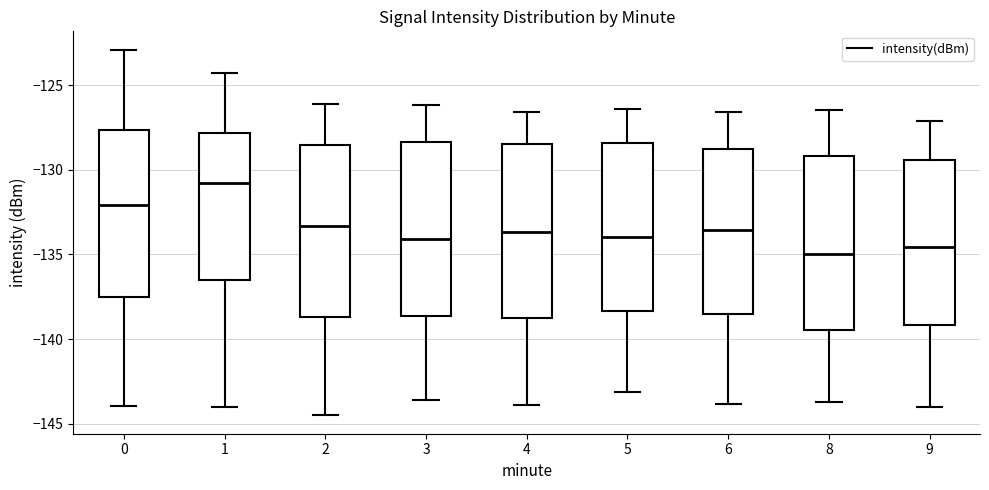

Reading left to right, read every box against the y-axis: the position of its median line, the range the box covers, and the ends of its whiskers. The values are not printed on the chart, so give them approximately, as read against the axis.

0: median -132.0, box -137.5 to -127.5, whiskers -144.0 to -123.0
1: median -131.0, box -136.5 to -128.0, whiskers -144.0 to -124.5
2: median -133.5, box -138.5 to -128.5, whiskers -144.5 to -126.0
3: median -134.0, box -138.5 to -128.5, whiskers -143.5 to -126.0
4: median -133.5, box -138.5 to -128.5, whiskers -144.0 to -126.5
5: median -134.0, box -138.5 to -128.5, whiskers -143.0 to -126.5
6: median -133.5, box -138.5 to -128.5, whiskers -144.0 to -126.5
8: median -135.0, box -139.5 to -129.0, whiskers -143.5 to -126.5
9: median -134.5, box -139.0 to -129.5, whiskers -144.0 to -127.0